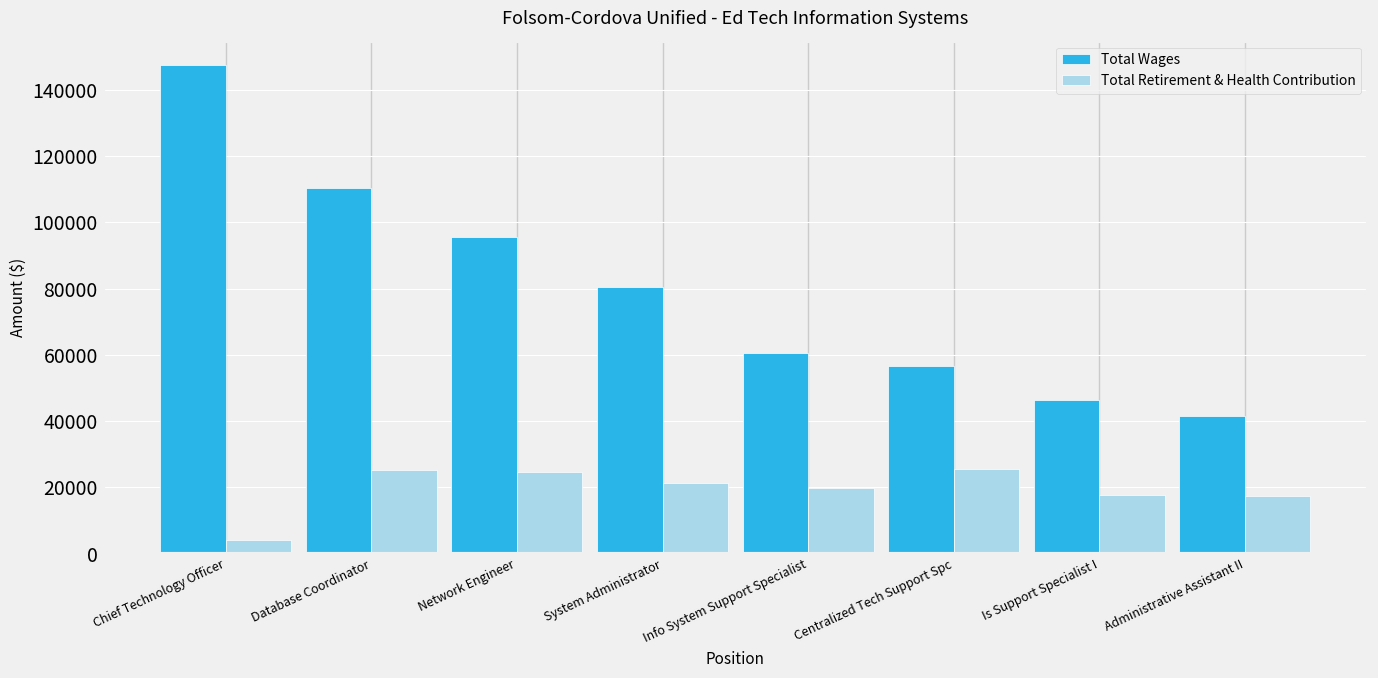

At which category is the sum across all series the highest?

Chief Technology Officer